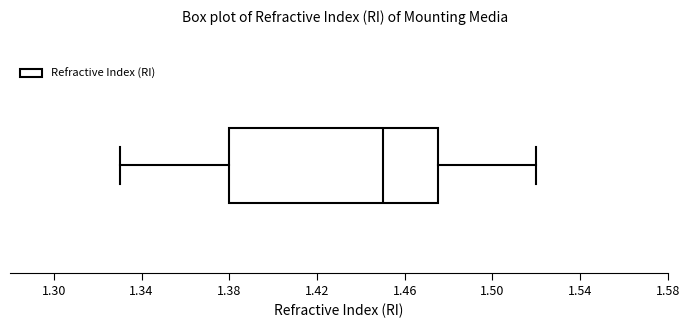

Where does the left whisker of the box end on the x-axis? The values are not printed on the chart, so give them approximately, as read against the axis.

1.330